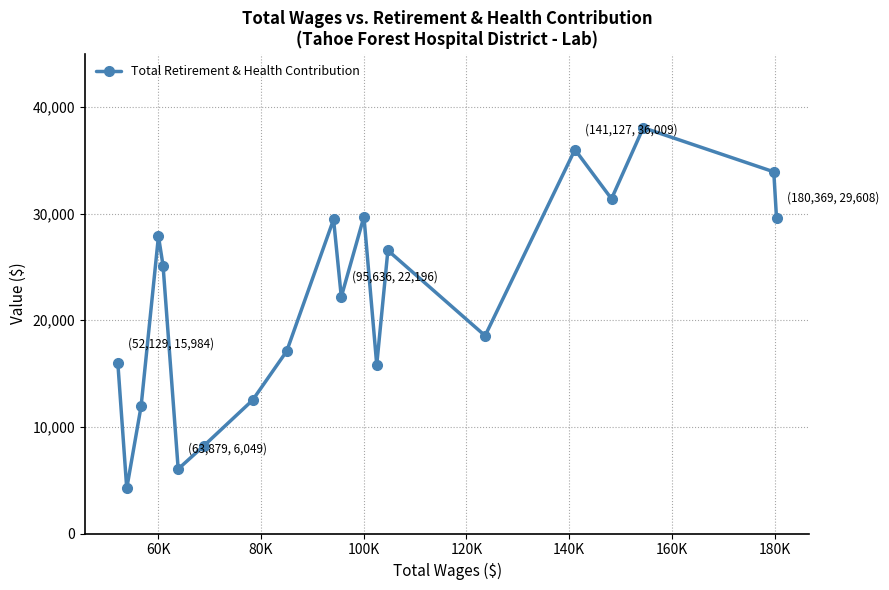

What is the sum of all values?

440319